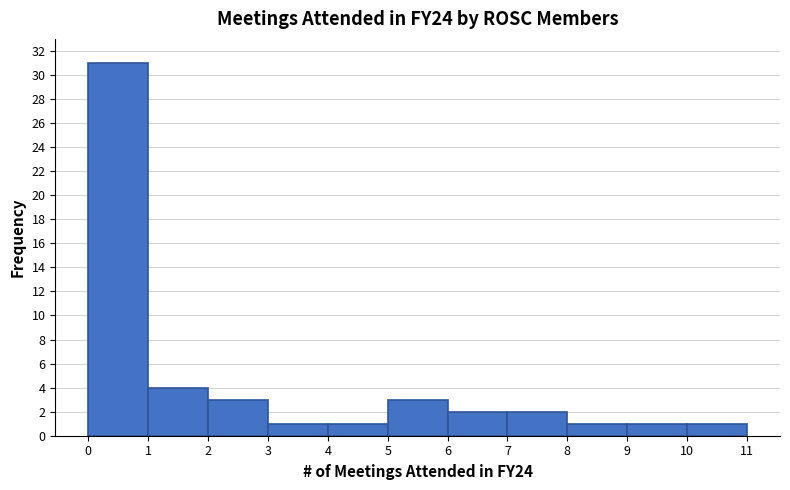

Reading left to right, transcribe this chart: for each bar, give the range it covers on the x-axis and its height. The values are not printed on the chart, so give them approximately, as read against the axis.

0 to 1: 31
1 to 2: 4
2 to 3: 3
3 to 4: 1
4 to 5: 1
5 to 6: 3
6 to 7: 2
7 to 8: 2
8 to 9: 1
9 to 10: 1
10 to 11: 1